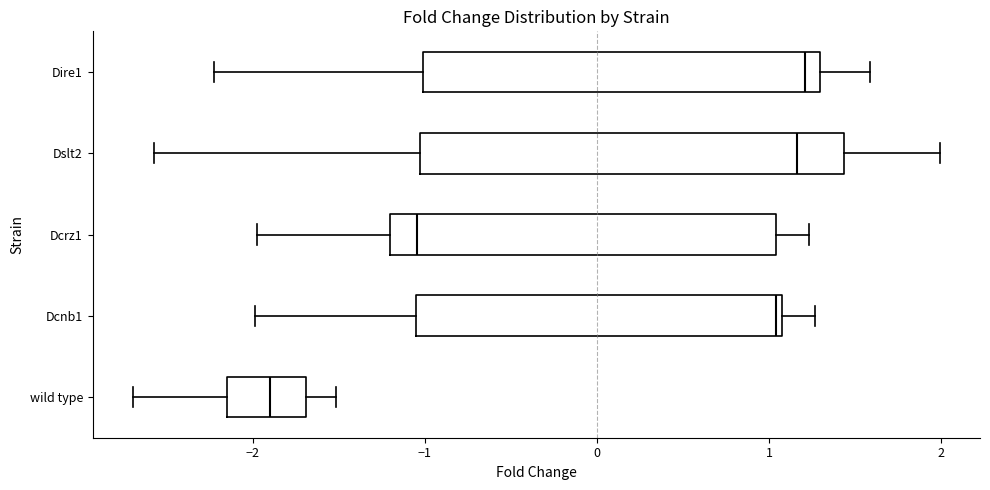

Where does the left whisker of the box for Dslt2 end on the x-axis? The values are not printed on the chart, so give them approximately, as read against the axis.

-2.6